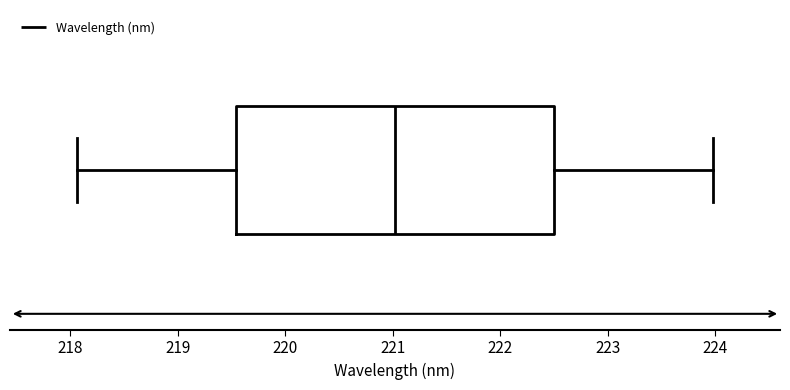

Read this box plot against the x-axis: the position of the median line, the range covered by the box, and the ends of both whiskers. The values are not printed on the chart, so give them approximately, as read against the axis.

median 221.0, box 219.5 to 222.5, whiskers 218.1 to 224.0